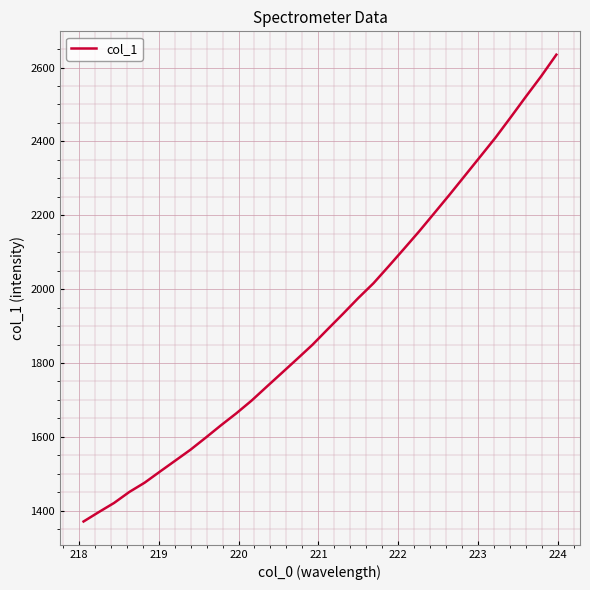

What is the maximum value shown in the chart?

2634.8